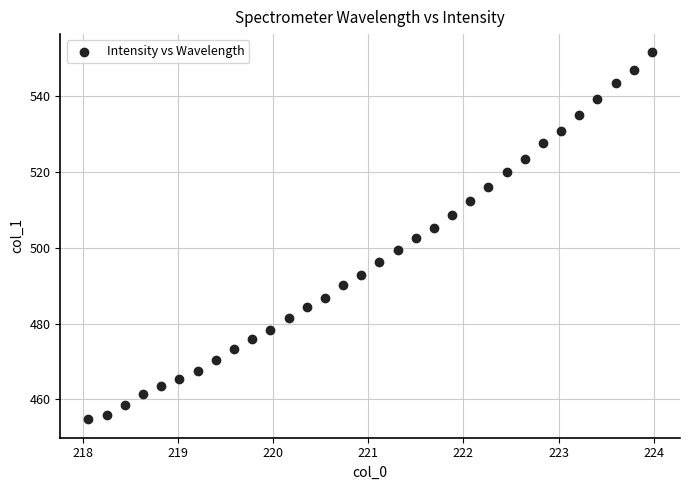

What is the range of Y values (max minus min)?

96.9